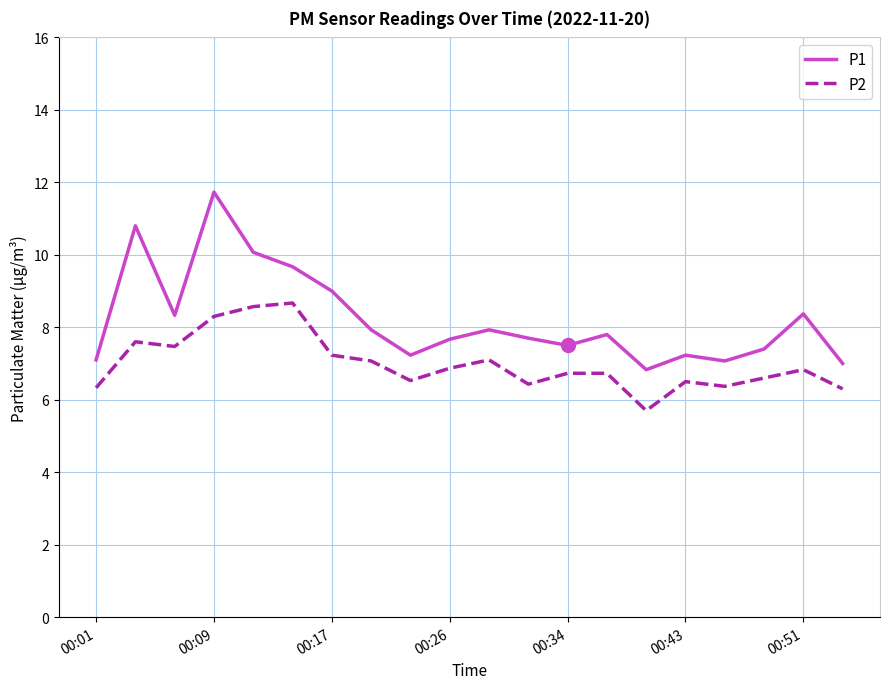

What is the lowest value of the P2 series?

5.7